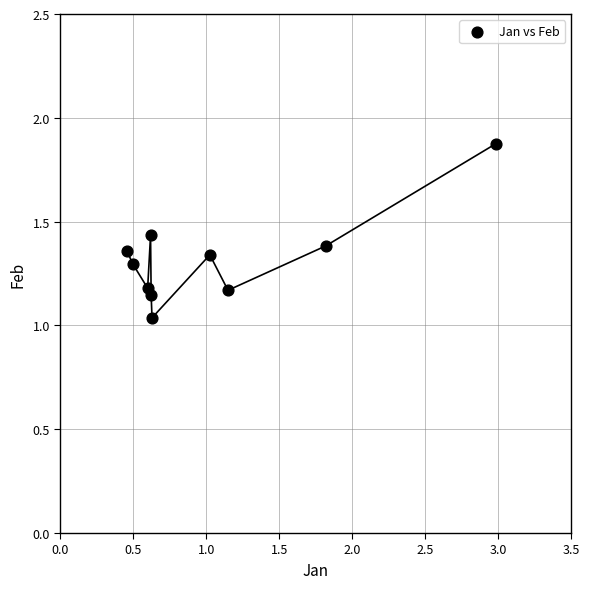

What is the range of Y values (max minus min)?

0.8